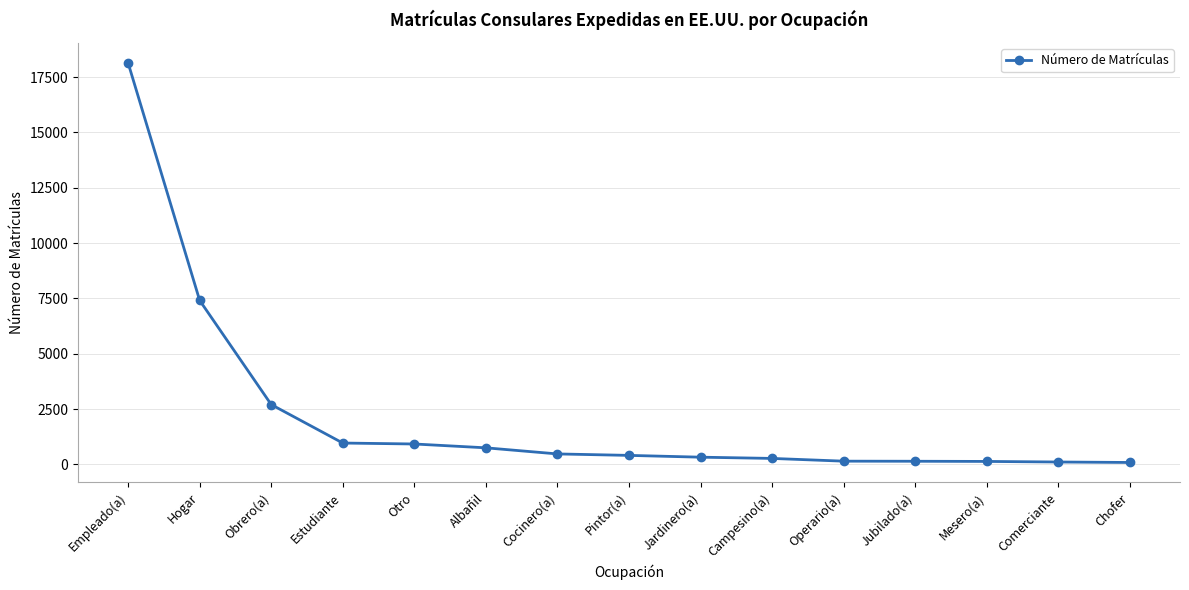

What is the difference between the values at Cocinero(a) and Campesino(a)?

203